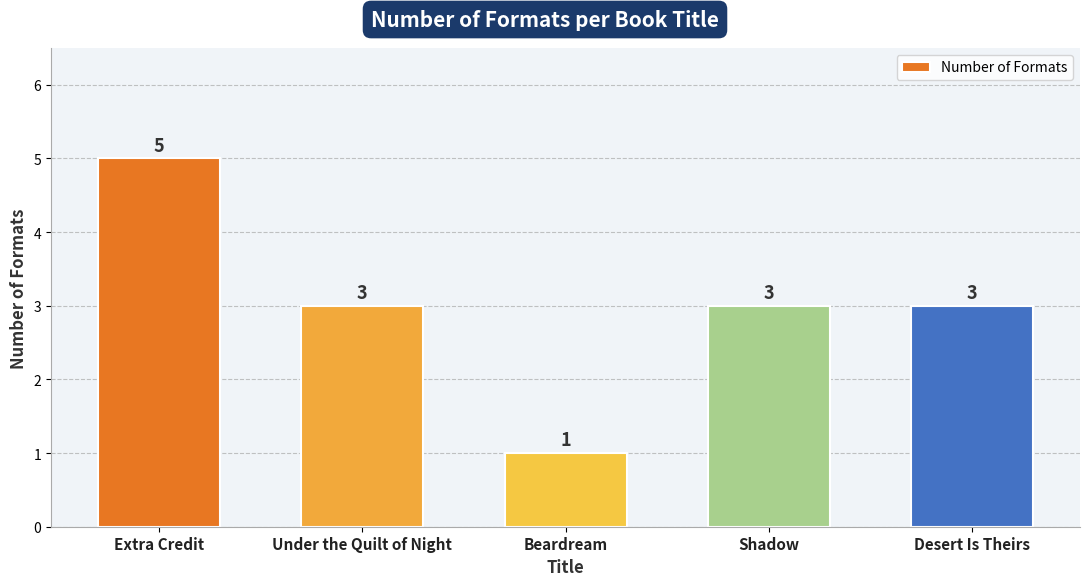

Which label corresponds to the largest value in the chart?

Extra Credit